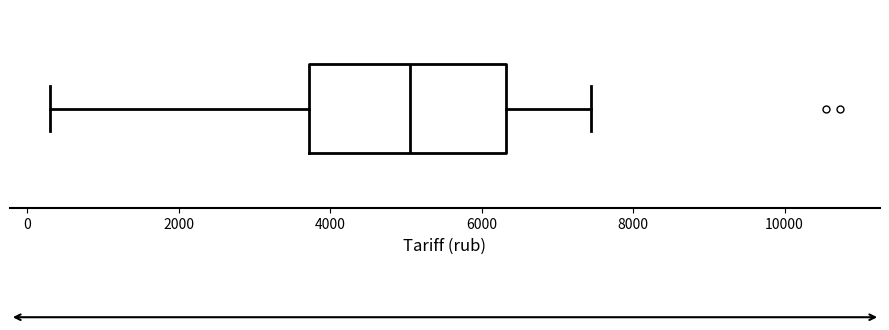

Read this box plot against the x-axis: the position of the median line, the range covered by the box, and the ends of both whiskers. The values are not printed on the chart, so give them approximately, as read against the axis.

median 5000, box 3800 to 6400, whiskers 200 to 7400